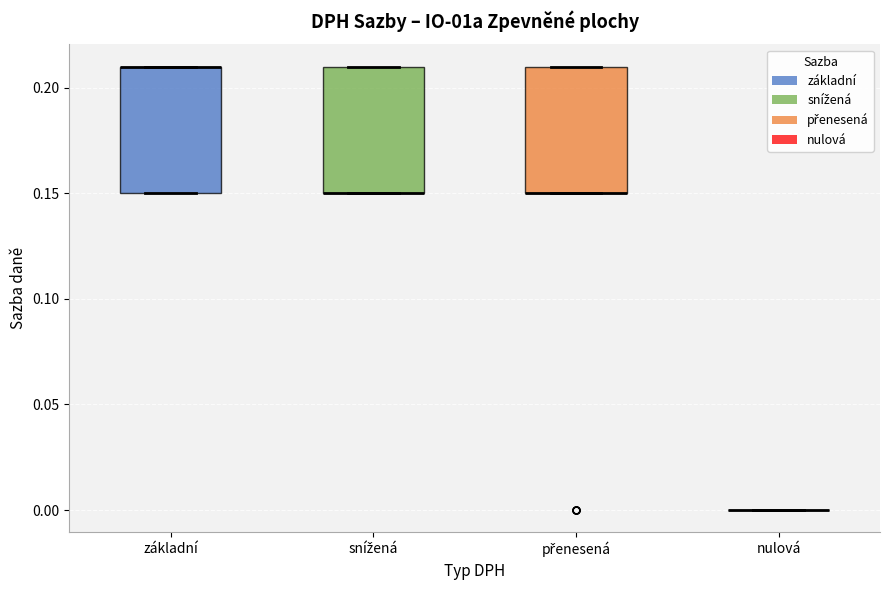

Reading left to right, read every box against the y-axis: the position of its median line, the range the box covers, and the ends of its whiskers. The values are not printed on the chart, so give them approximately, as read against the axis.

základní: median 0.21 (drawn on the box's upper edge), box 0.15 to 0.21, whiskers 0.15 to 0.21
snížená: median 0.15 (drawn on the box's lower edge), box 0.15 to 0.21, whiskers 0.15 to 0.21
přenesená: median 0.15 (drawn on the box's lower edge), box 0.15 to 0.21, whiskers 0.15 to 0.21
nulová: box collapsed to a line at 0.00, whiskers 0.00 to 0.00